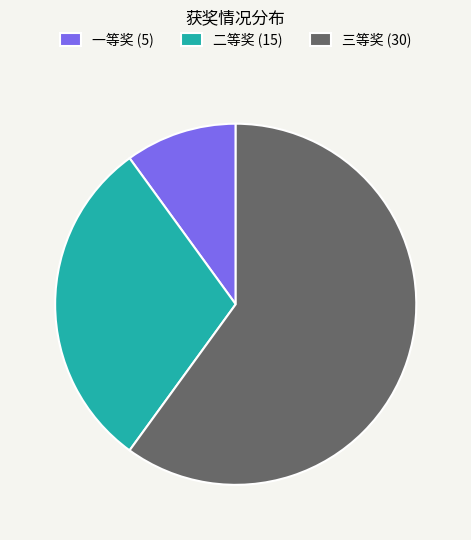

Which slice is the smallest?

一等奖